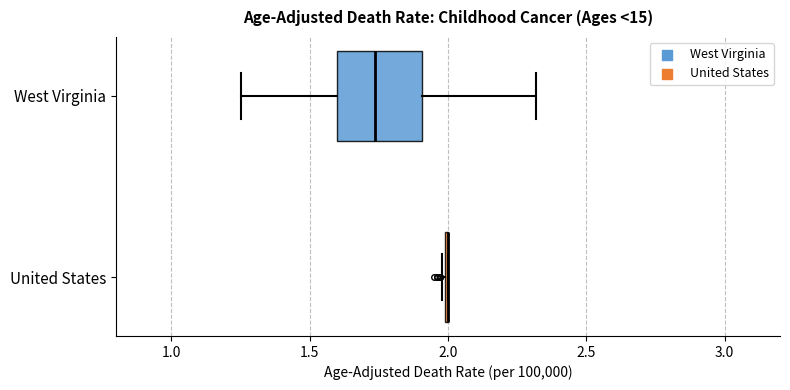

Reading bottom to top, read every box against the x-axis: the position of its median line, the range the box covers, and the ends of its whiskers. The values are not printed on the chart, so give them approximately, as read against the axis.

United States: box collapsed to a line at 2.00, whiskers 2.00 to 2.00
West Virginia: median 1.75, box 1.60 to 1.90, whiskers 1.25 to 2.30